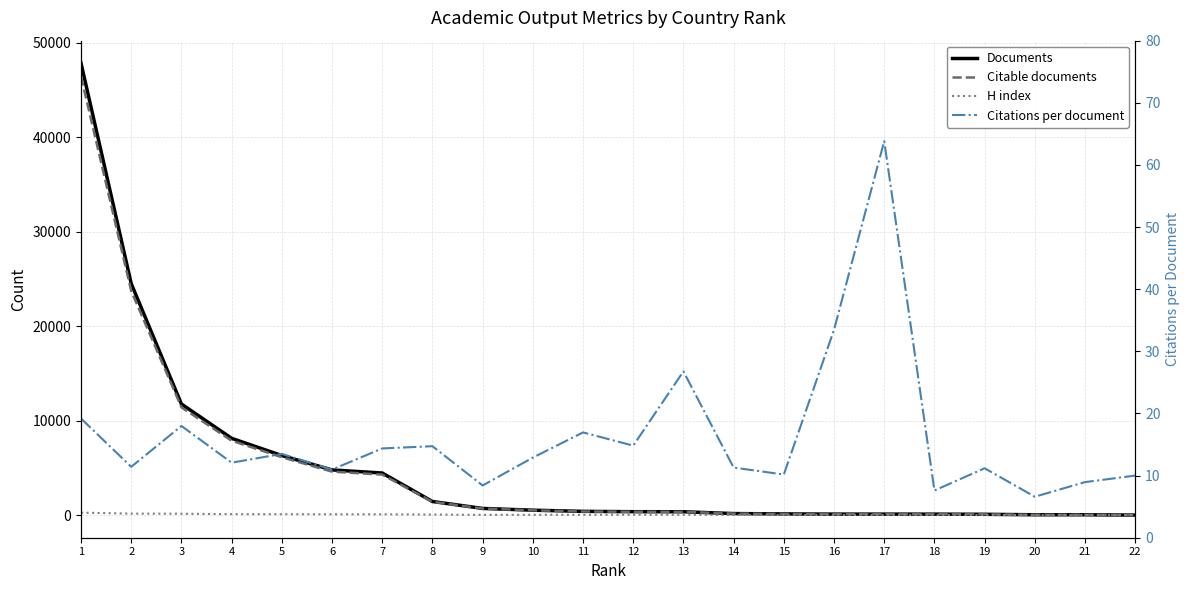

True or false: H index and Citable documents cross at least once.

False